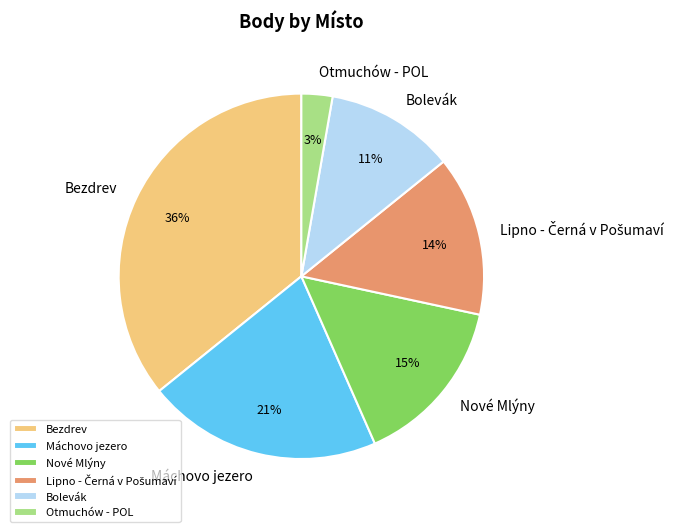

What is the smallest slice in the pie chart?

Otmuchów - POL